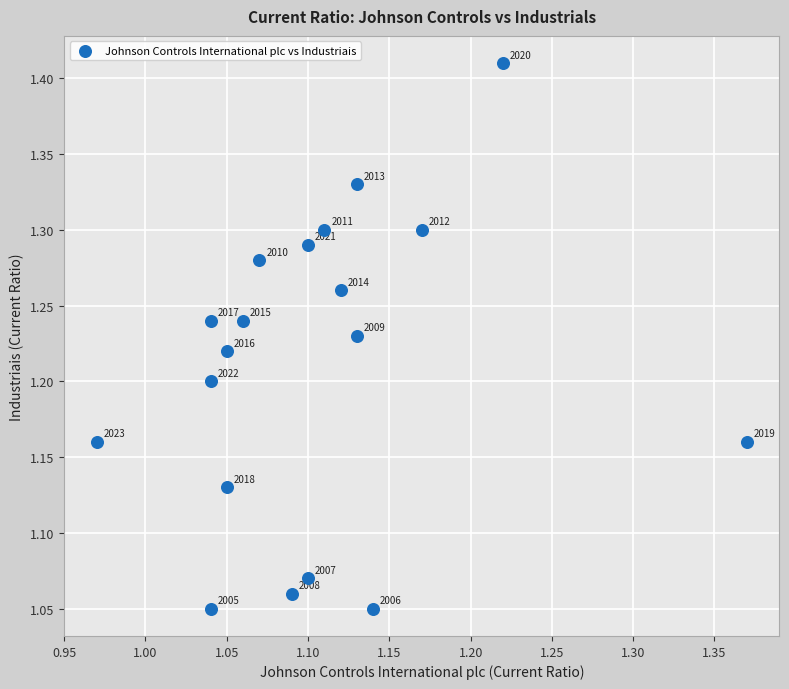

What is the range of X values (max minus min)?

0.4